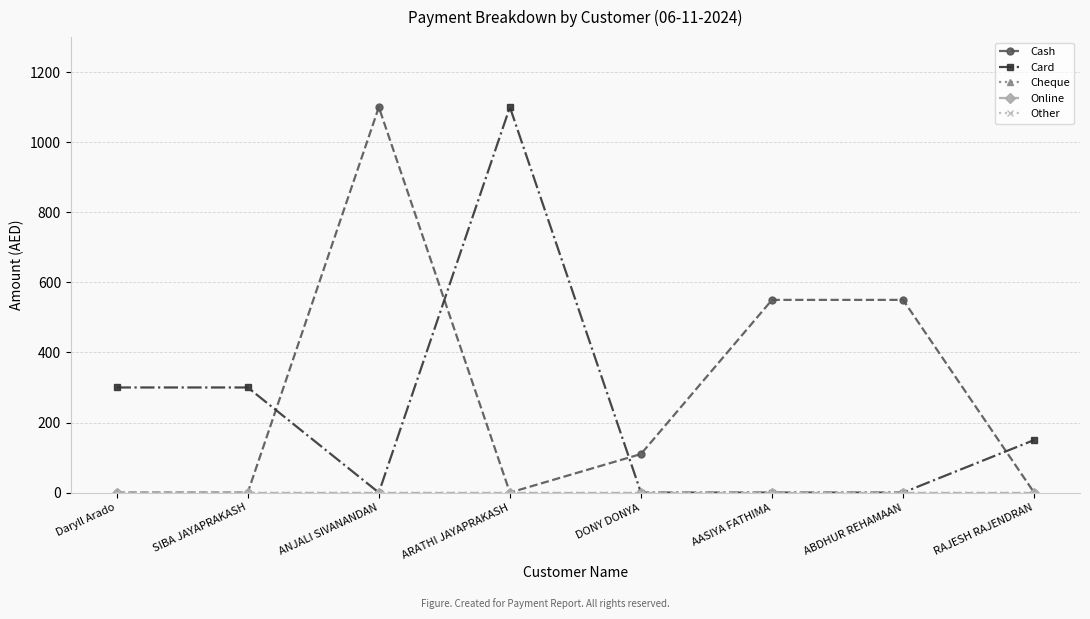

At which category is the sum across all series the highest?

ANJALI SIVANANDAN